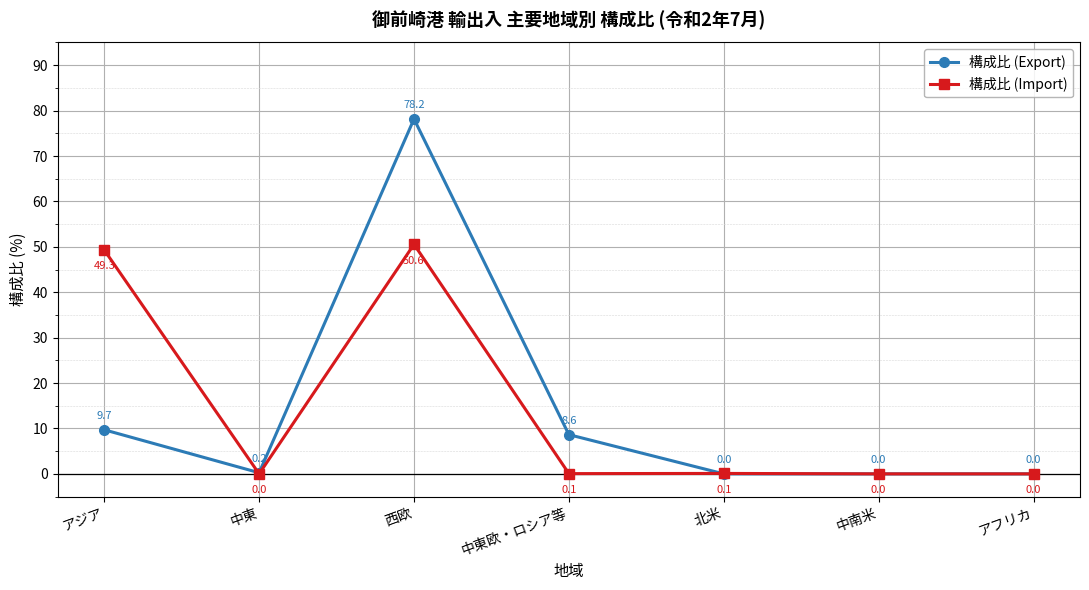

Is it true that 構成比 (Export) equals -48.9 at 北米?

False